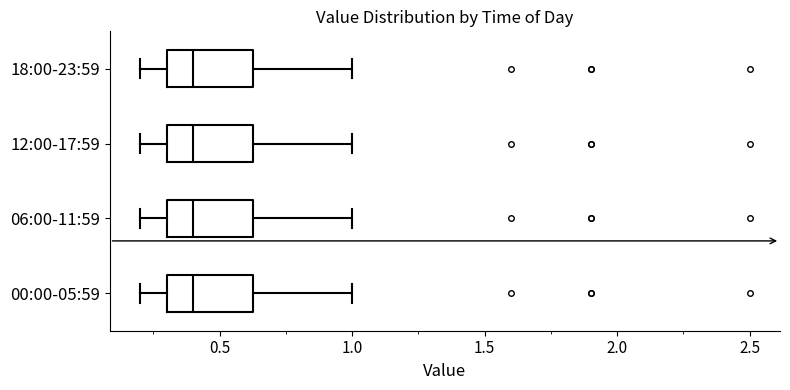

Reading bottom to top, read every box against the x-axis: the position of its median line, the range the box covers, and the ends of its whiskers. The values are not printed on the chart, so give them approximately, as read against the axis.

00:00-05:59: median 0.40, box 0.30 to 0.65, whiskers 0.20 to 1.00
06:00-11:59: median 0.40, box 0.30 to 0.65, whiskers 0.20 to 1.00
12:00-17:59: median 0.40, box 0.30 to 0.65, whiskers 0.20 to 1.00
18:00-23:59: median 0.40, box 0.30 to 0.65, whiskers 0.20 to 1.00